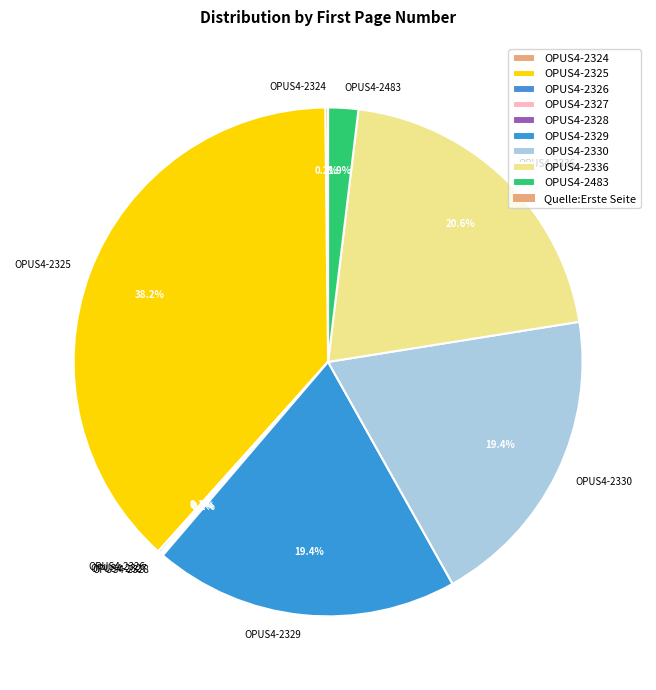

Is the sum of OPUS4-2329 and OPUS4-2336 greater than half?

No